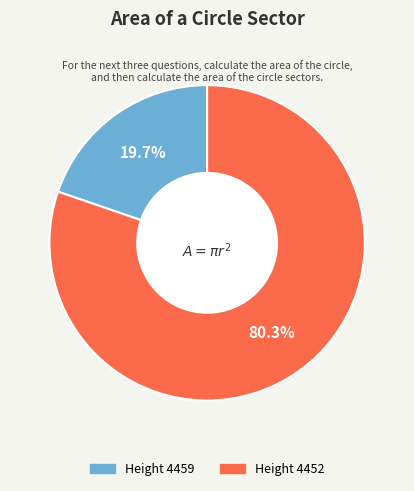

Does any single category account for the majority?

Yes